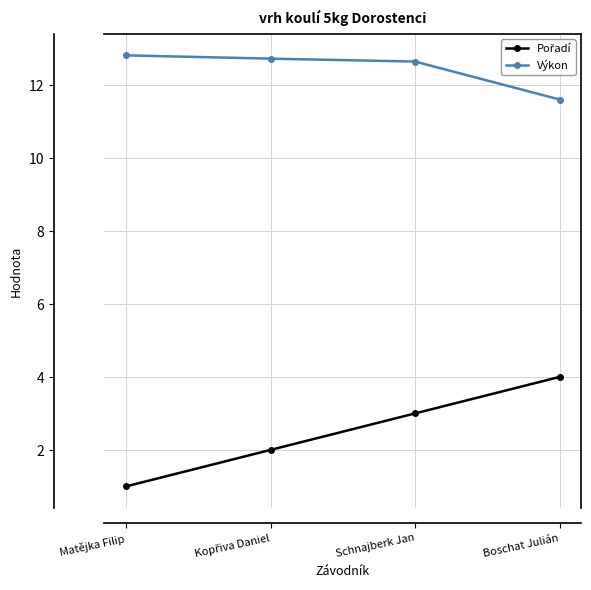

What is the label of the 1st point from the right?

Boschat Julián